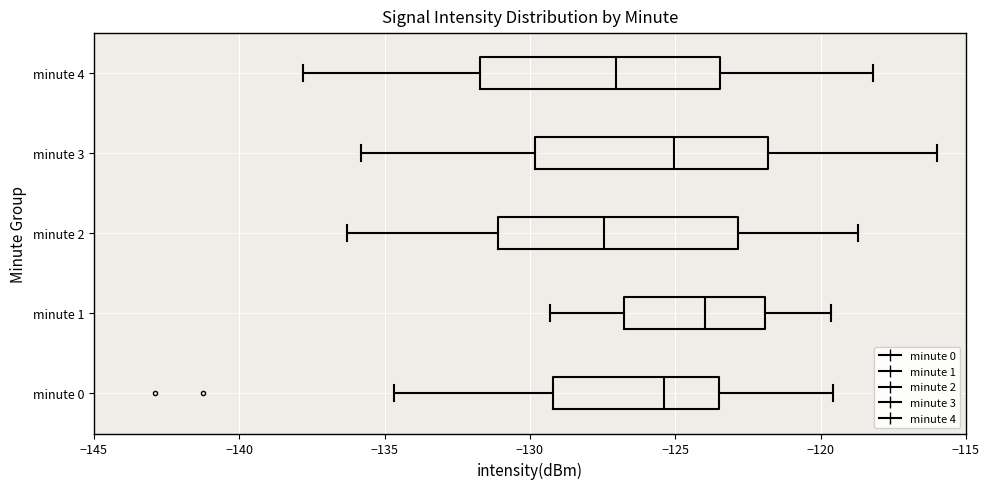

Reading bottom to top, transcribe this box plot: for each box, give where its median line is, the range the box spans, and where its two whiskers end, as read against the x-axis. The values are not printed on the chart, so give them approximately, as read against the axis.

minute 0: median -125.5, box -129.0 to -123.5, whiskers -134.5 to -119.5
minute 1: median -124.0, box -127.0 to -122.0, whiskers -129.5 to -119.5
minute 2: median -127.5, box -131.0 to -123.0, whiskers -136.5 to -118.5
minute 3: median -125.0, box -130.0 to -122.0, whiskers -136.0 to -116.0
minute 4: median -127.0, box -131.5 to -123.5, whiskers -138.0 to -118.0